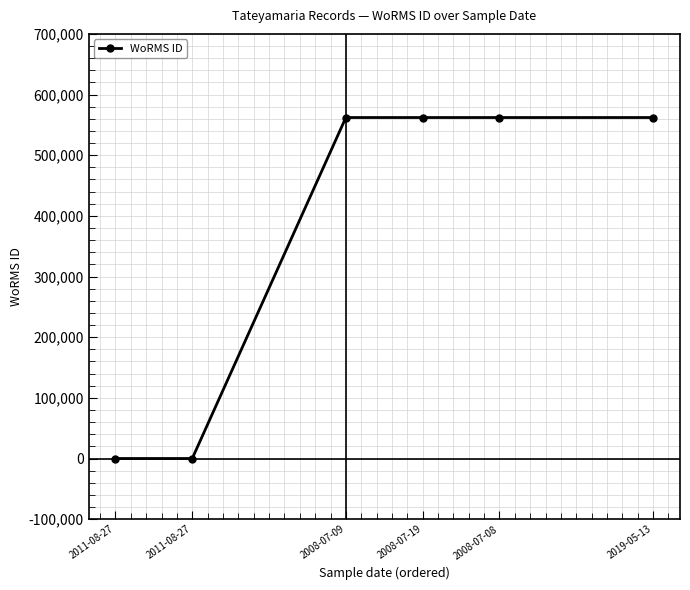

Rank the categories by value from lowest to highest.

2011-08-27, 2011-08-27, 2008-07-09, 2008-07-19, 2008-07-08, 2019-05-13